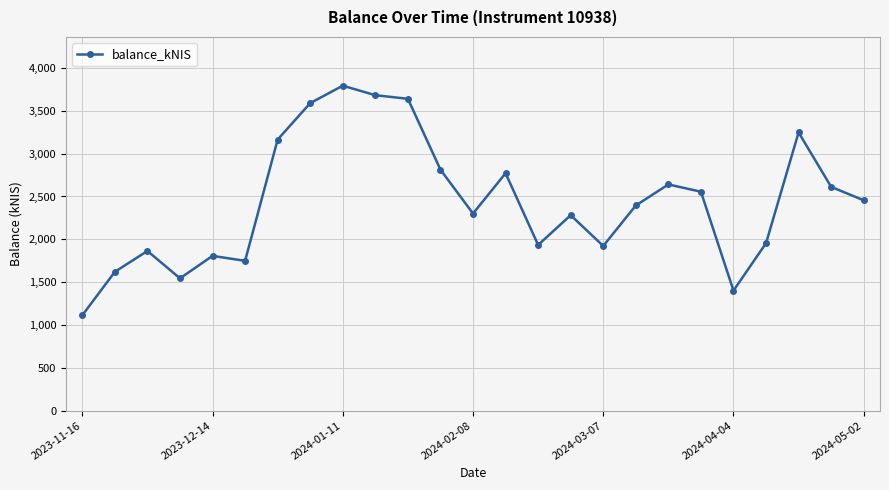

What is the smallest value displayed?

1113.5